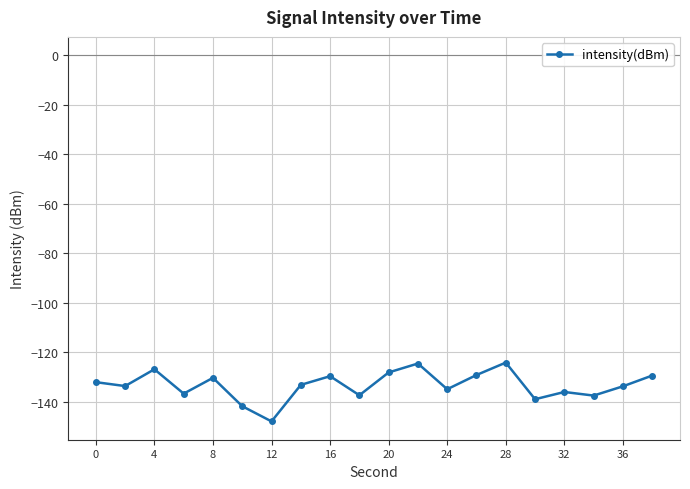

What is the average value?

-133.3